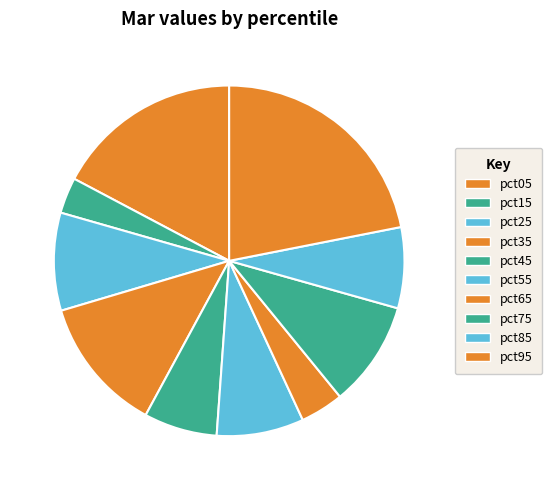

To the nearest percent, what is the difference between the pct15 and pct95 slice percentages?

19%